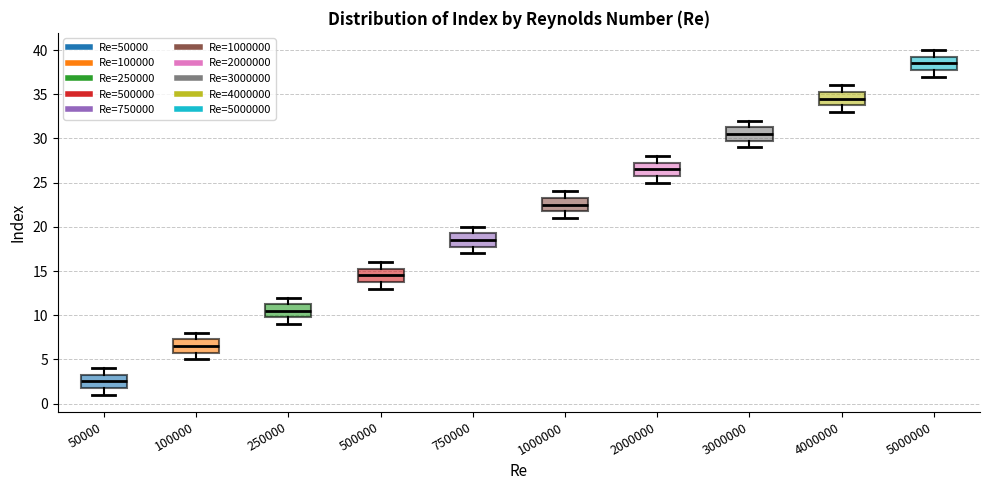

Reading left to right, transcribe this box plot: for each box, give where its median line is, the range the box spans, and where its two whiskers end, as read against the y-axis. The values are not printed on the chart, so give them approximately, as read against the axis.

50000: median 2.5, box 2.0 to 3.5, whiskers 1.0 to 4.0
100000: median 6.5, box 6.0 to 7.5, whiskers 5.0 to 8.0
250000: median 10.5, box 10.0 to 11.5, whiskers 9.0 to 12.0
500000: median 14.5, box 14.0 to 15.5, whiskers 13.0 to 16.0
750000: median 18.5, box 18.0 to 19.5, whiskers 17.0 to 20.0
1000000: median 22.5, box 22.0 to 23.5, whiskers 21.0 to 24.0
2000000: median 26.5, box 26.0 to 27.5, whiskers 25.0 to 28.0
3000000: median 30.5, box 30.0 to 31.5, whiskers 29.0 to 32.0
4000000: median 34.5, box 34.0 to 35.5, whiskers 33.0 to 36.0
5000000: median 38.5, box 38.0 to 39.5, whiskers 37.0 to 40.0